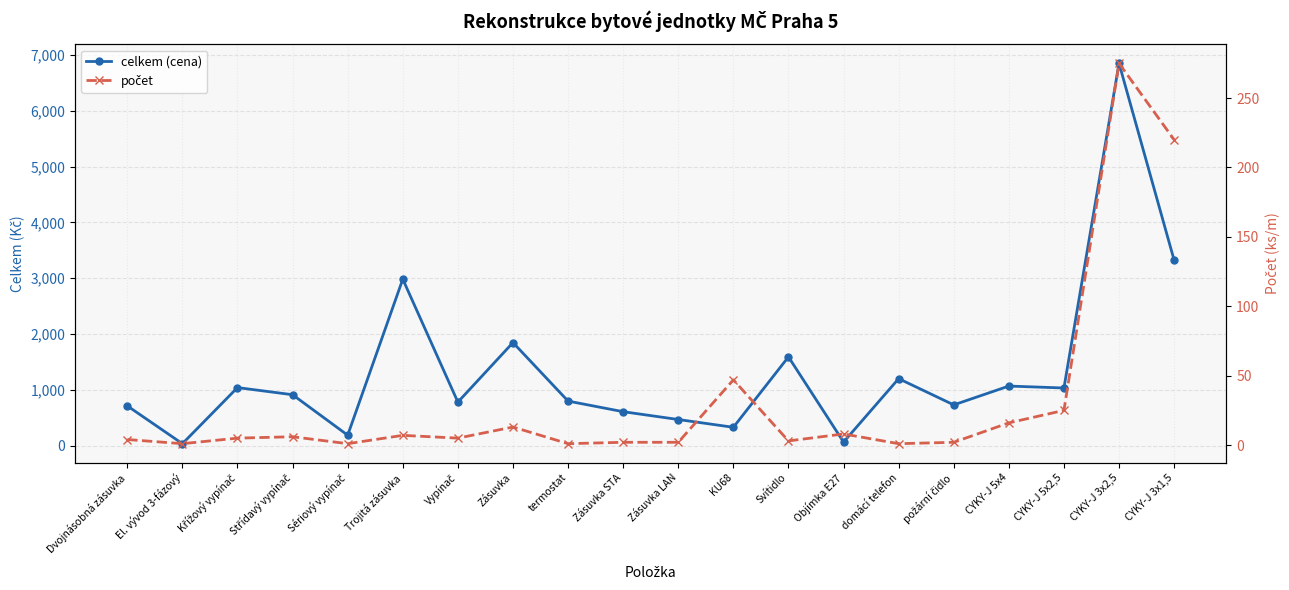

Rank the categories by počet value from highest to lowest.

CYKY-J 3x2,5, CYKY-J 3x1,5, KU68, CYKY-J 5x2,5, CYKY-J 5x4, Zásuvka, Objímka E27, Trojitá zásuvka, Střídavý vypínač, Křížový vypínač, Vypínač, Dvojnásobná zásuvka, Svítidlo, Zásuvka STA, Zásuvka LAN, požární čidlo, El. vývod 3-fázový, Sériový vypínač, termostat, domácí telefon